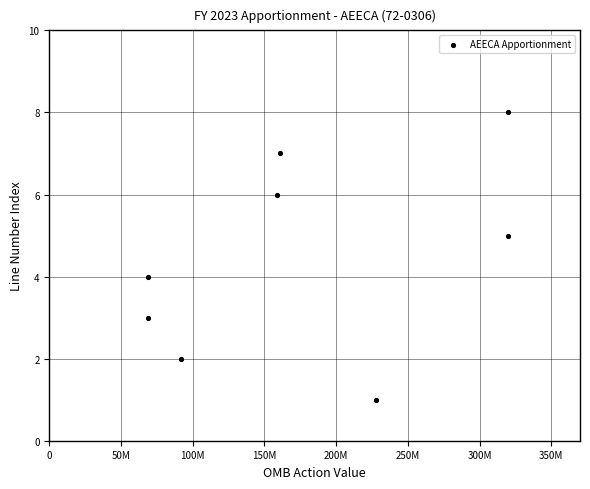

What is the range of Y values (max minus min)?

7